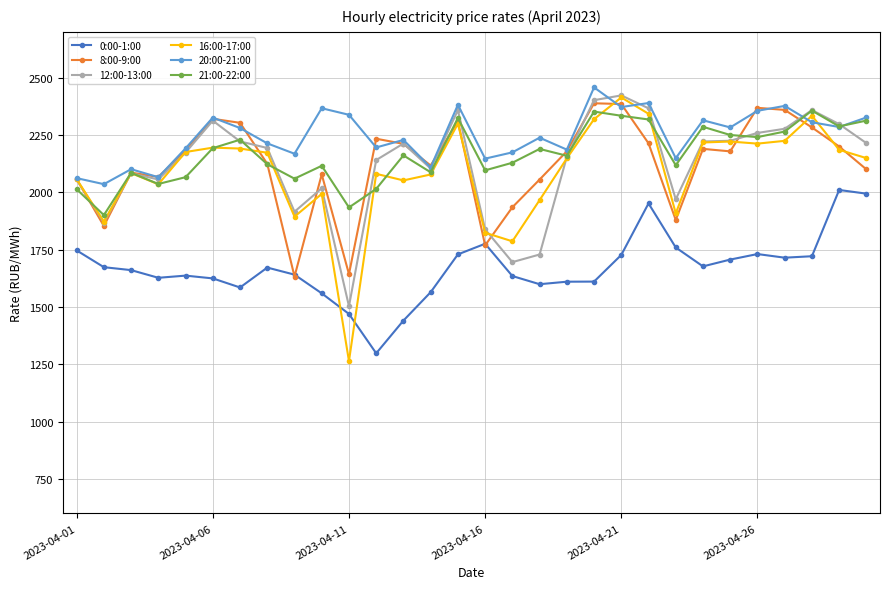

What is the highest value of the 16:00-17:00 series?

2413.9